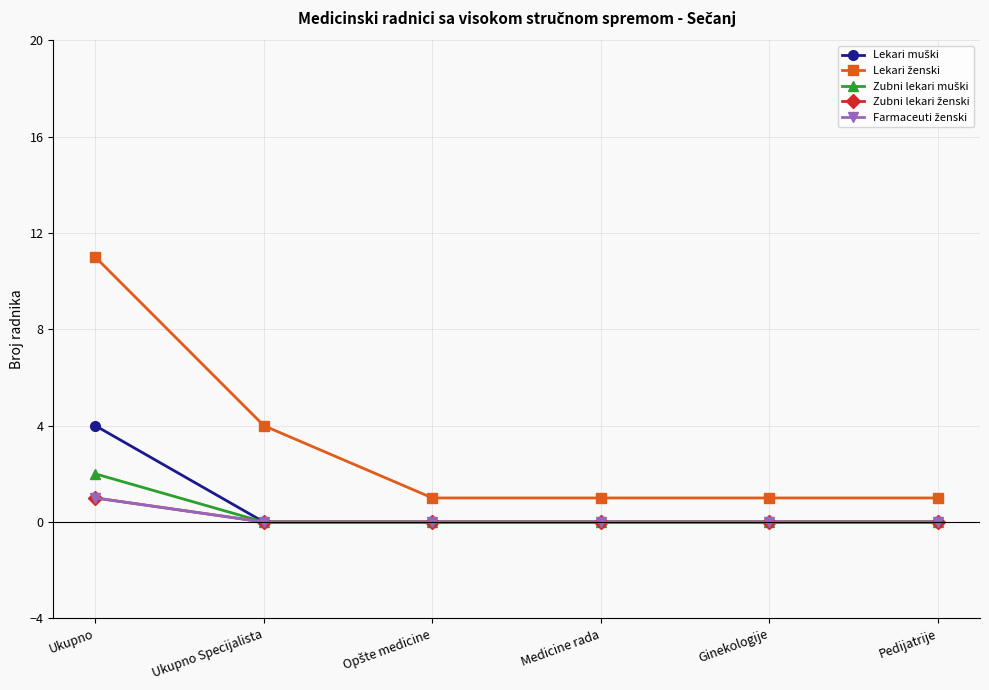

Does the chart have visible grid lines?

Yes